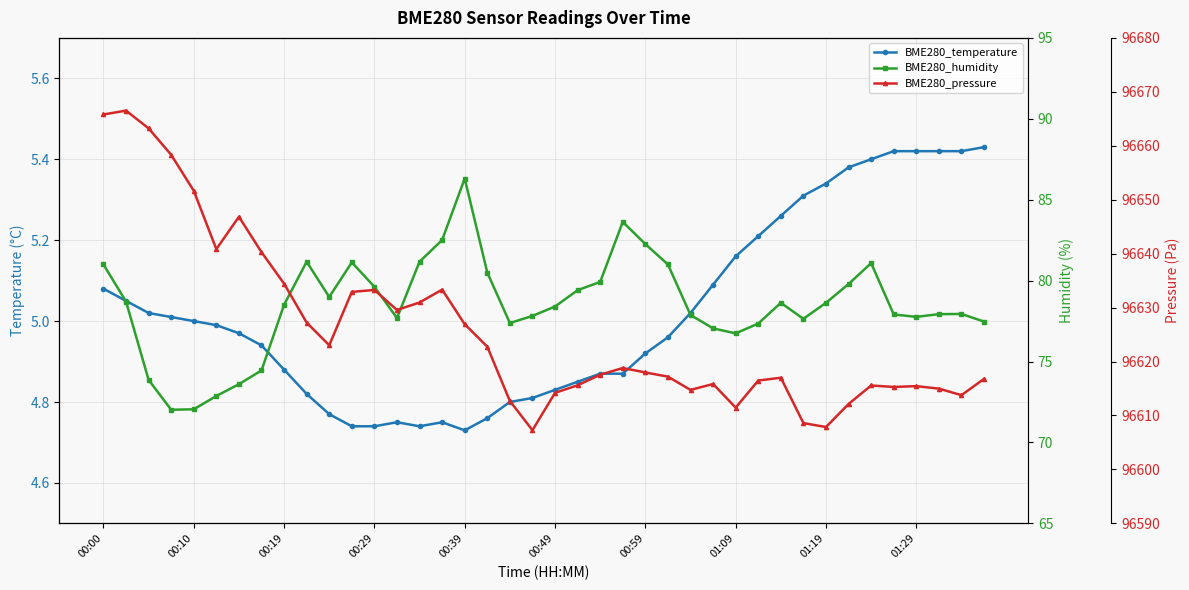

How many lines are shown in the chart?

3